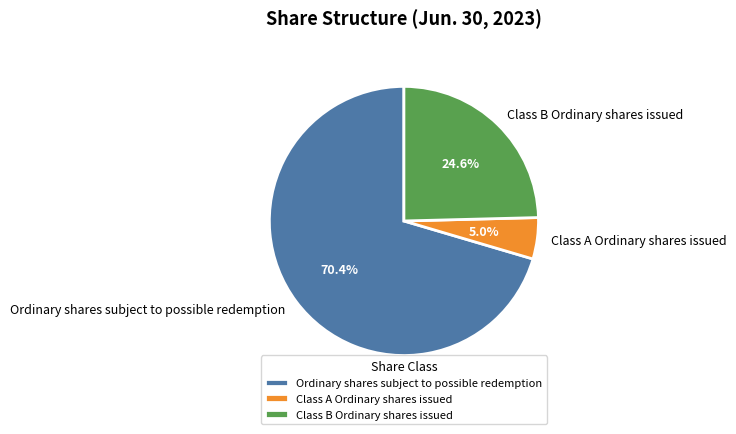

Which slice is the largest?

Ordinary shares subject to possible redemption